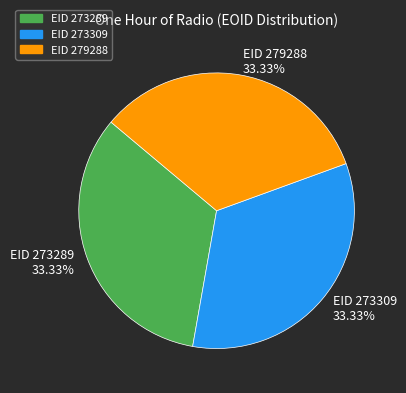

To the nearest percent, what is the average slice percentage?

33%